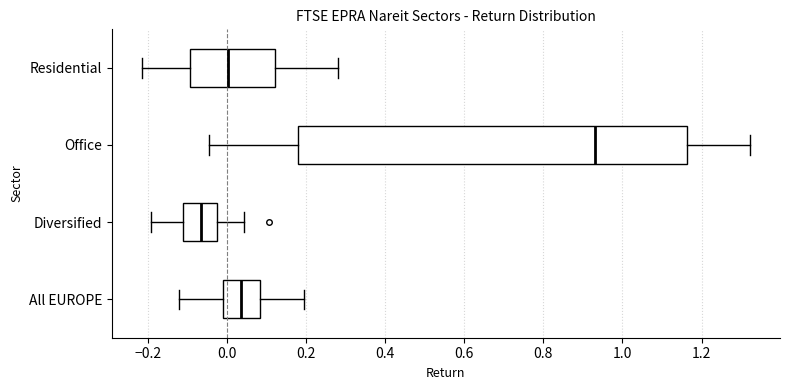

Which box has the furthest to the right median line?

Office